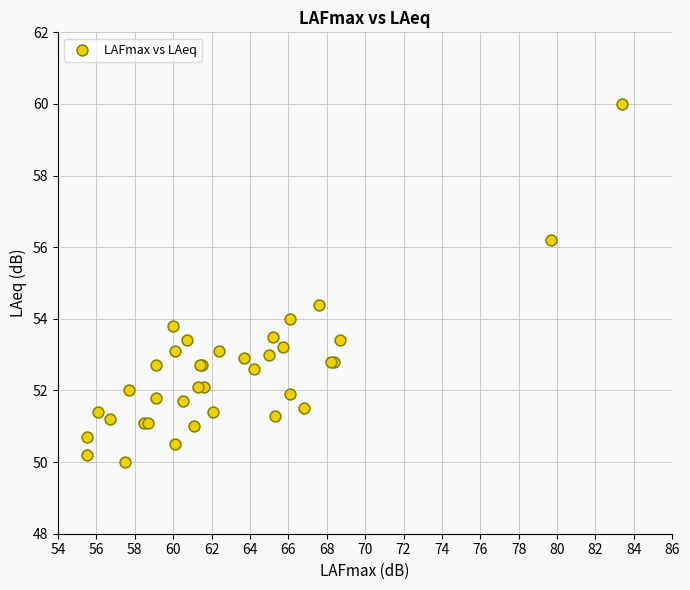

What Y value in the scatter plot is closest to 55?

54.4